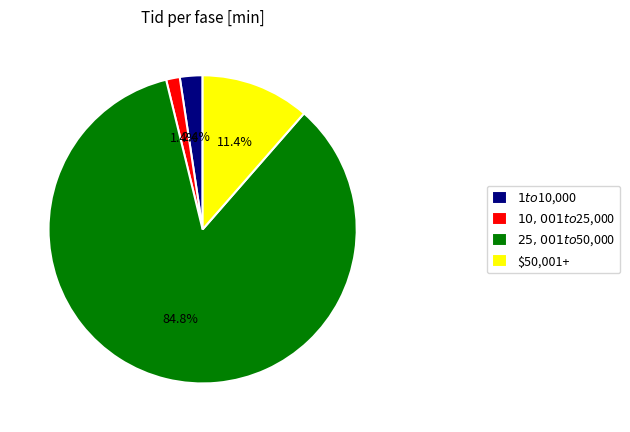

Is there any slice that represents more than half of the pie?

Yes